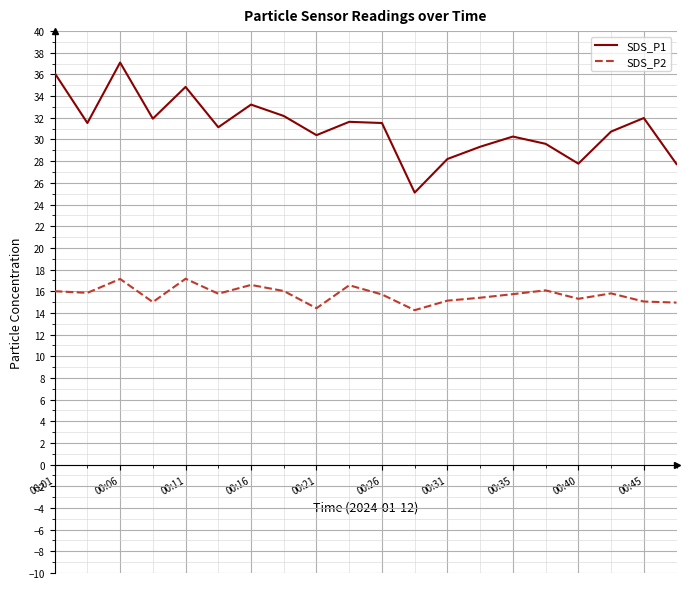

Which series has the widest spread of values?

SDS_P1